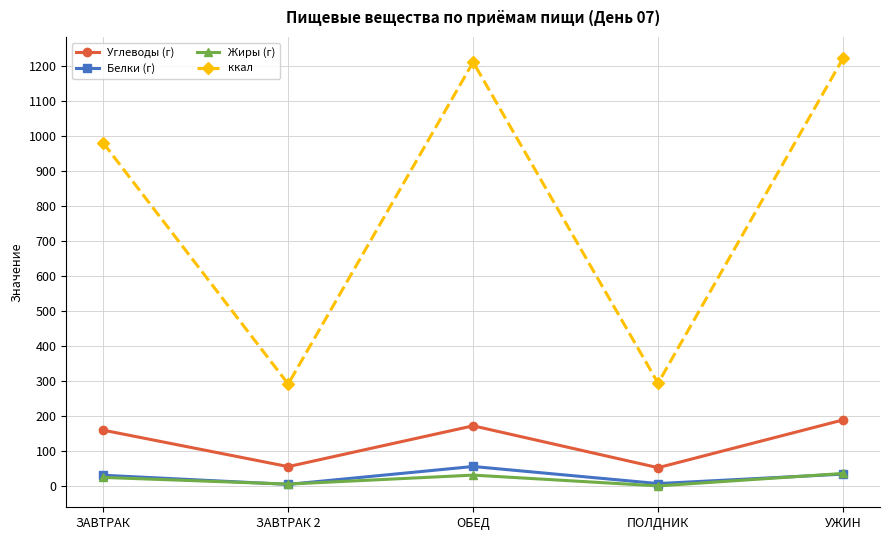

Which series has the largest total across all categories?

ккал